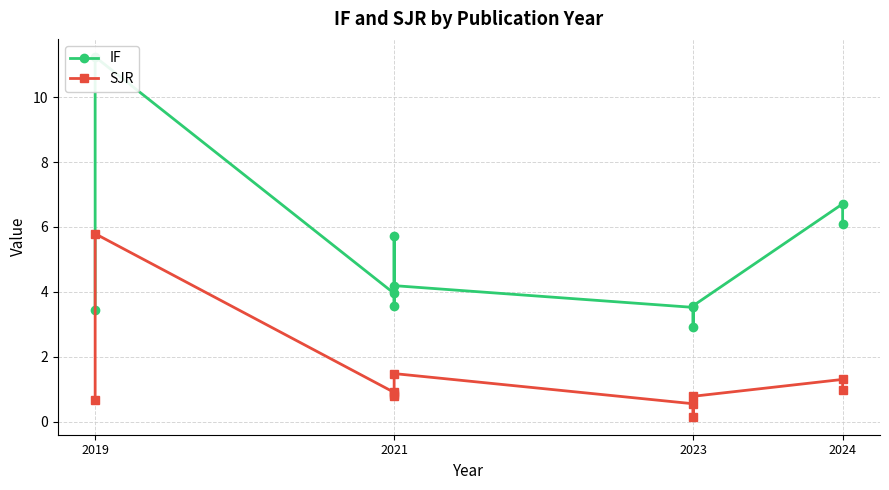

True or false: SJR and IF intersect in this chart.

False